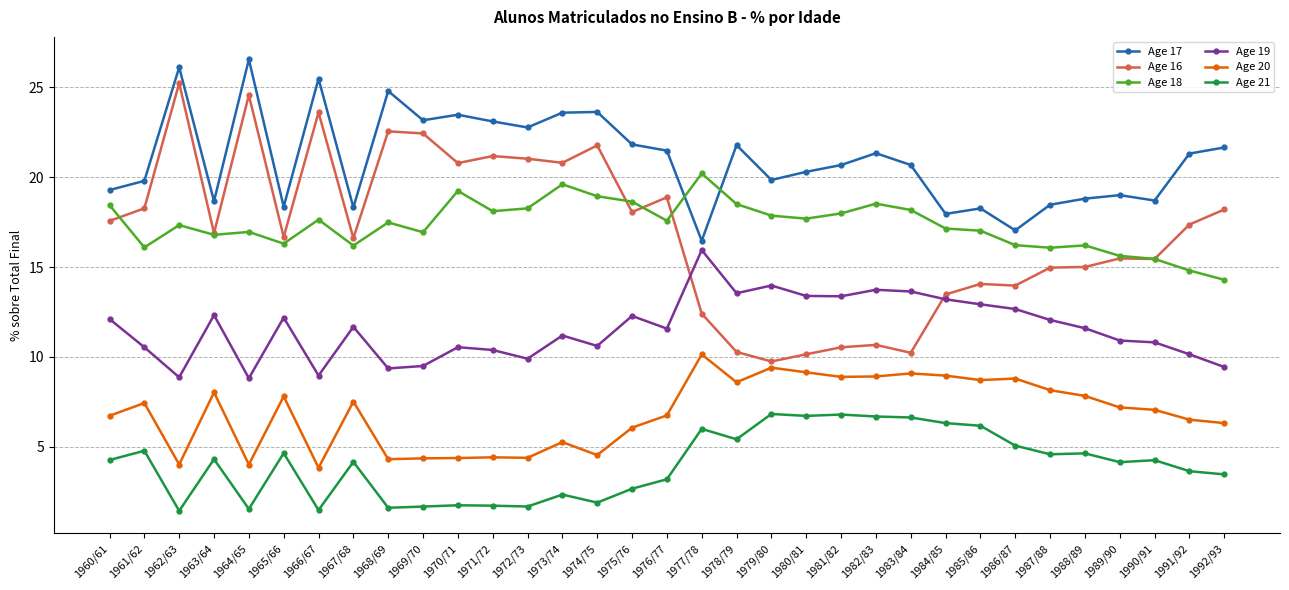

Rank the series at 1966/67 from highest to lowest value.

Age 17, Age 16, Age 18, Age 19, Age 20, Age 21